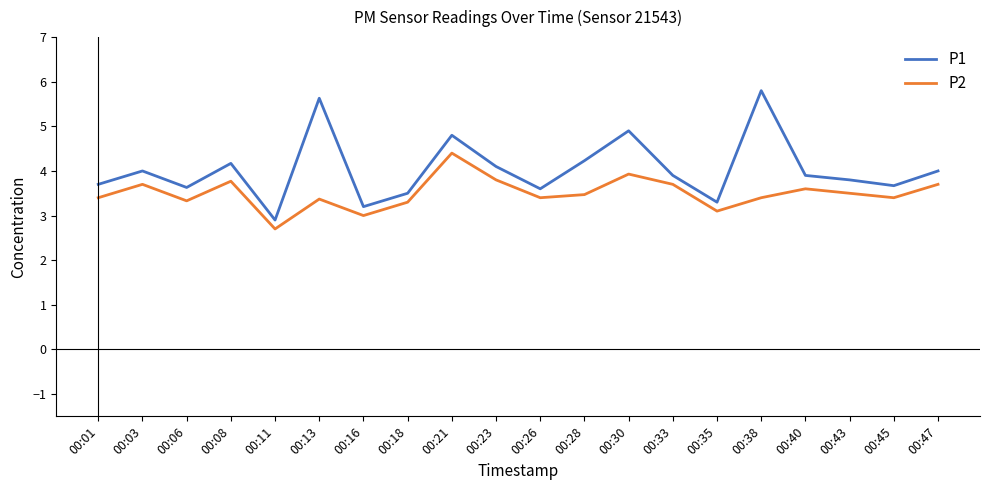

At which label does P1 first exceed 3?

00:01